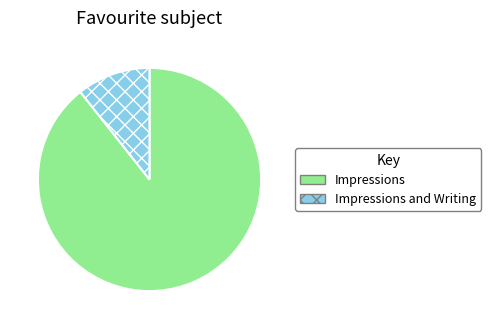

What is the smallest slice in the pie chart?

Impressions and Writing